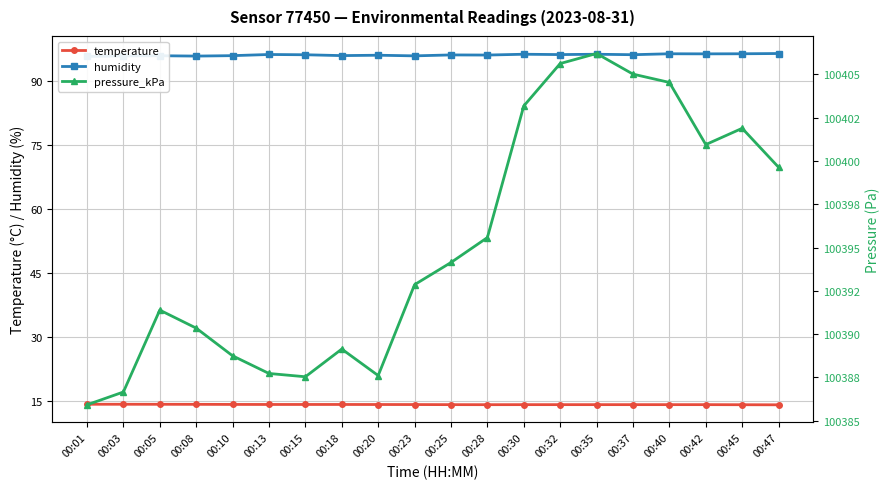

What is the sum of the temperature values at 00:45 and 00:28?

28.4